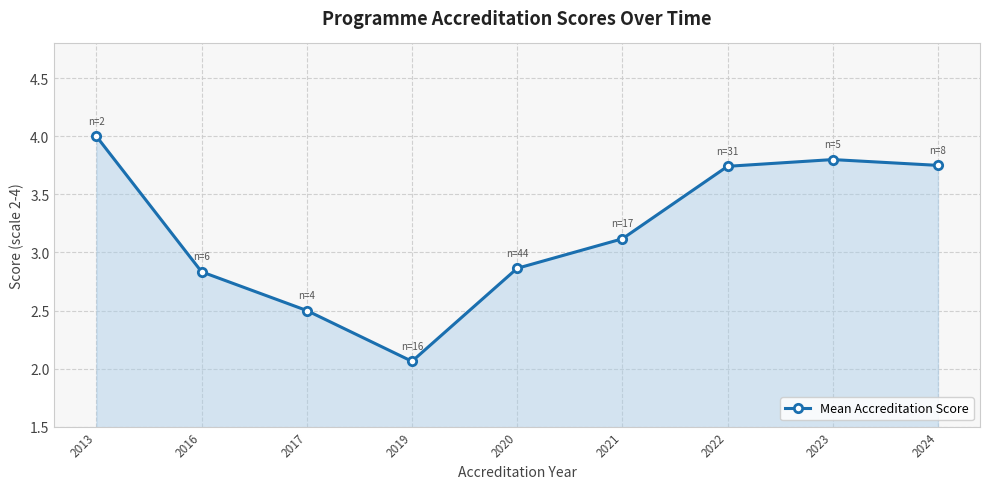

Where does the data first go above 3?

2013